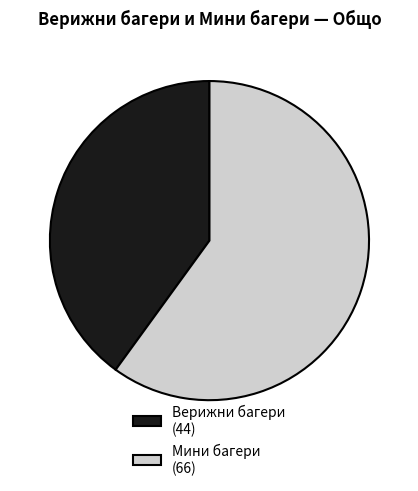

Which category has the smallest portion of the pie?

Верижни багери (44)